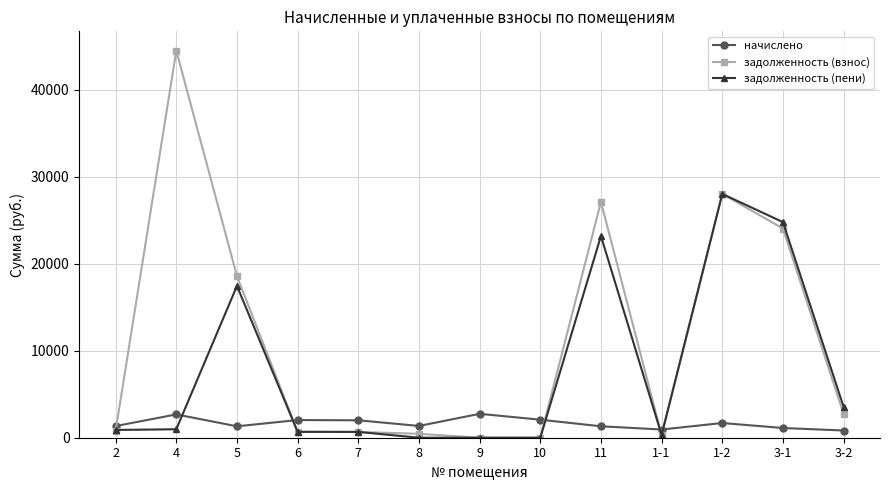

What is the difference between the maximum and minimum values in the задолженность (пени) series?

28005.7